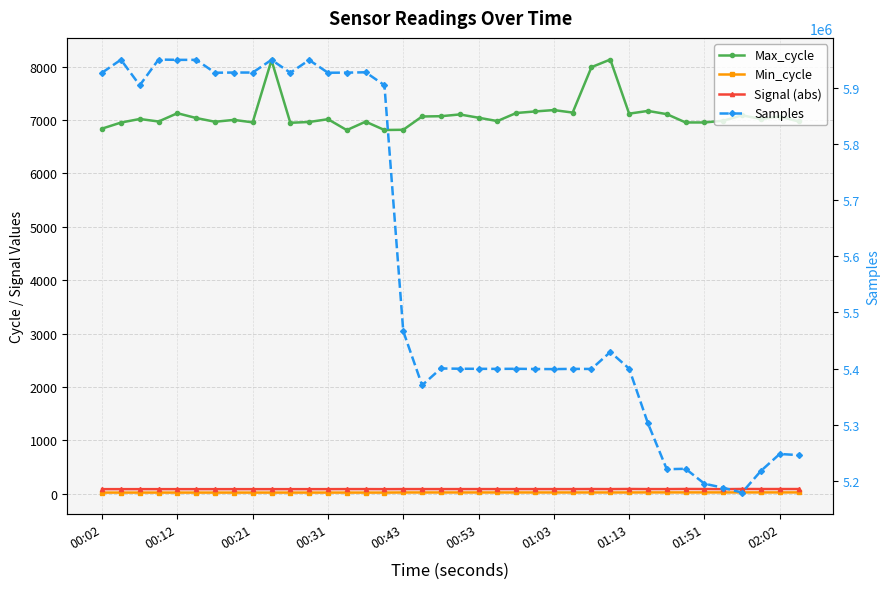

Does the chart display data point markers on the line(s)?

Yes